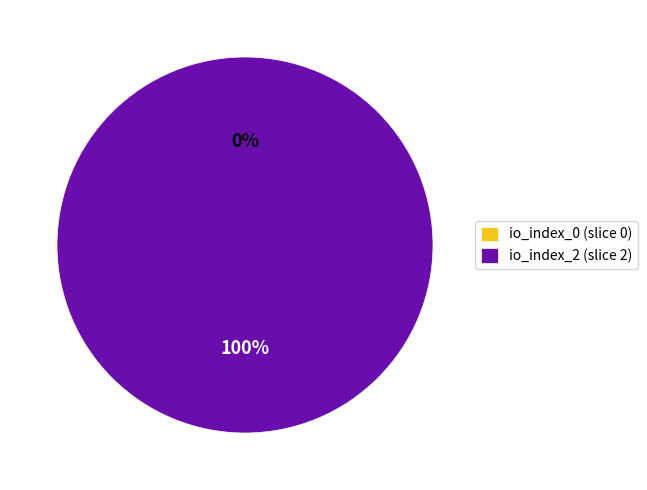

Which category has the smallest portion of the pie?

tx_index_0